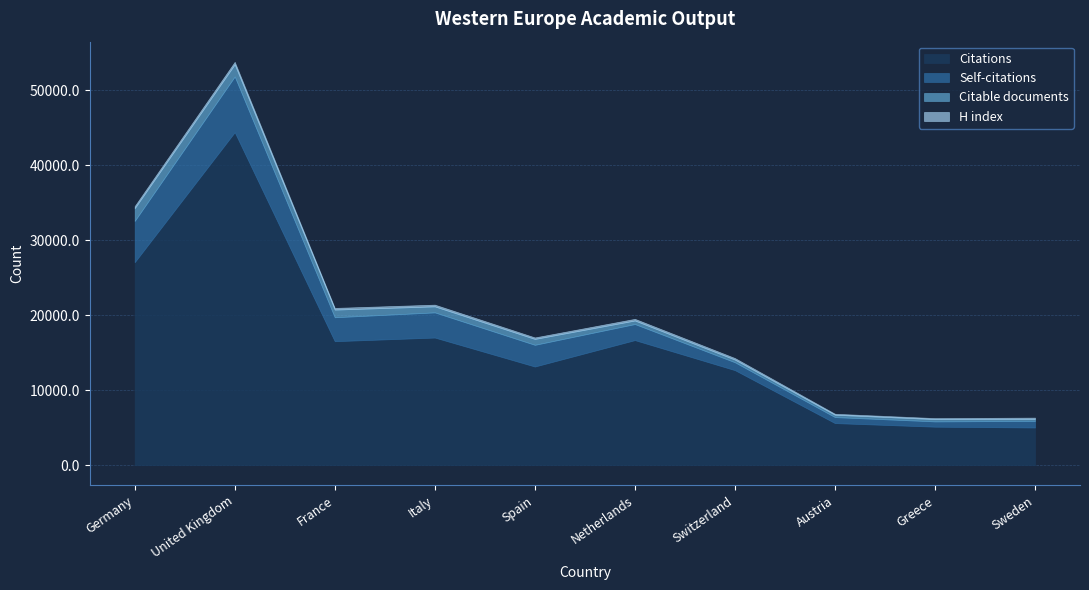

Between France and Switzerland, which series saw the biggest shift?

Citations